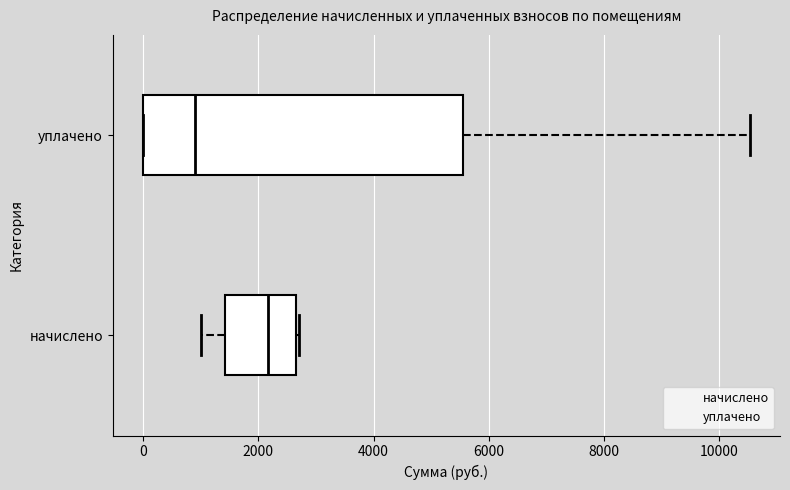

Reading bottom to top, transcribe this box plot: for each box, give where its median line is, the range the box spans, and where its two whiskers end, as read against the x-axis. The values are not printed on the chart, so give them approximately, as read against the axis.

начислено: median 2200, box 1400 to 2600, whiskers 1000 to 2800
уплачено: median 1000, box 0 to 5600, whiskers 0 to 10600